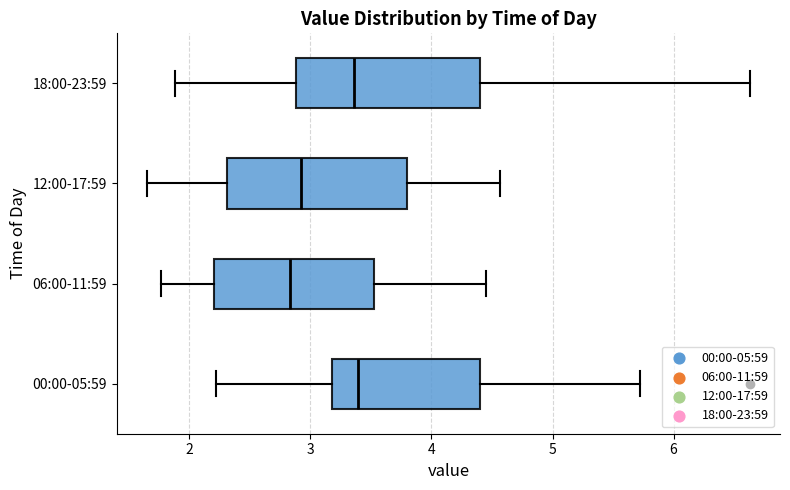

Reading bottom to top, transcribe this box plot: for each box, give where its median line is, the range the box spans, and where its two whiskers end, as read against the x-axis. The values are not printed on the chart, so give them approximately, as read against the axis.

00:00-05:59: median 3.4, box 3.2 to 4.4, whiskers 2.2 to 5.7
06:00-11:59: median 2.8, box 2.2 to 3.5, whiskers 1.8 to 4.5
12:00-17:59: median 2.9, box 2.3 to 3.8, whiskers 1.7 to 4.6
18:00-23:59: median 3.4, box 2.9 to 4.4, whiskers 1.9 to 6.6